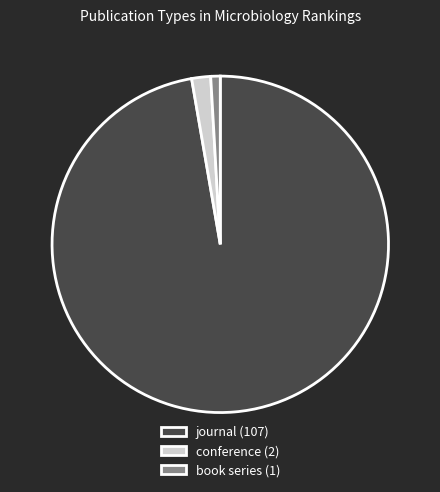

Is it true that conference is 2% of the pie?

True